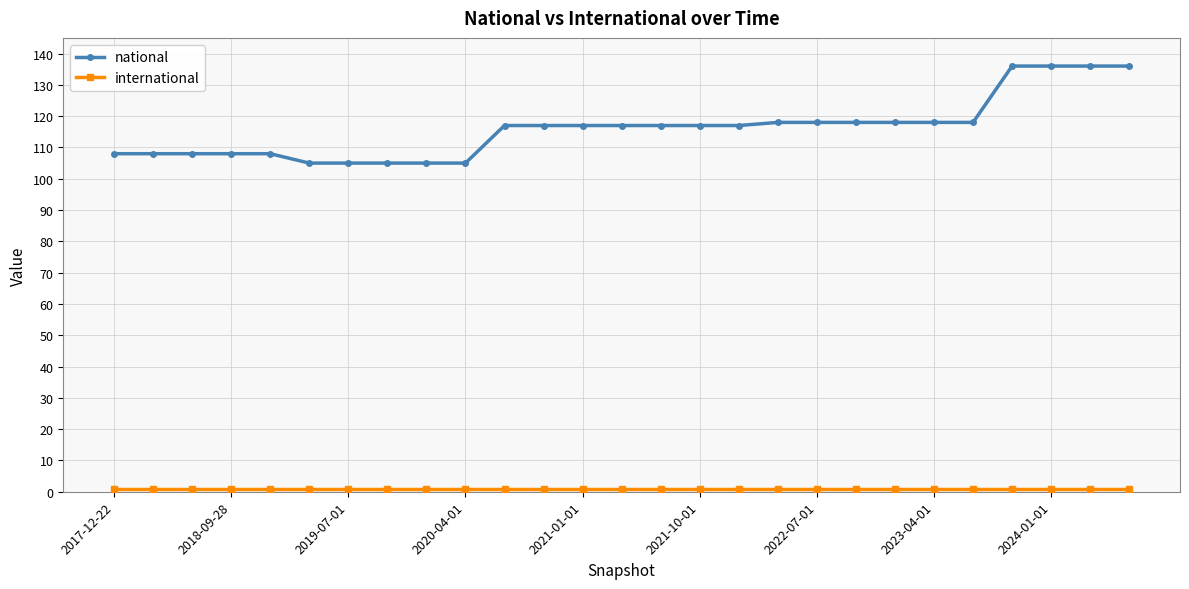

What is the average value of the national series?

116